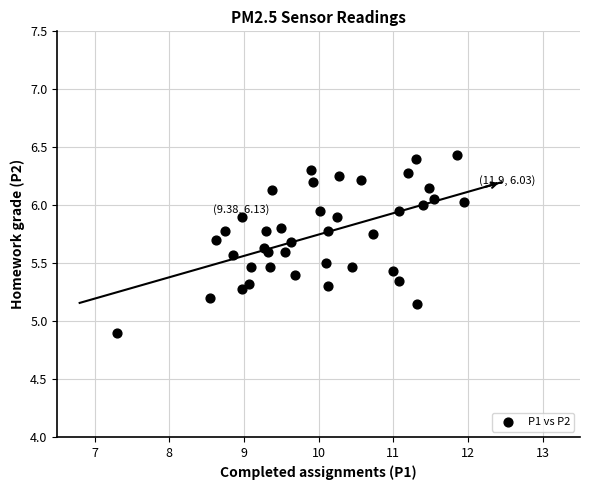

What Y value in the scatter plot is closest to 5?

4.9